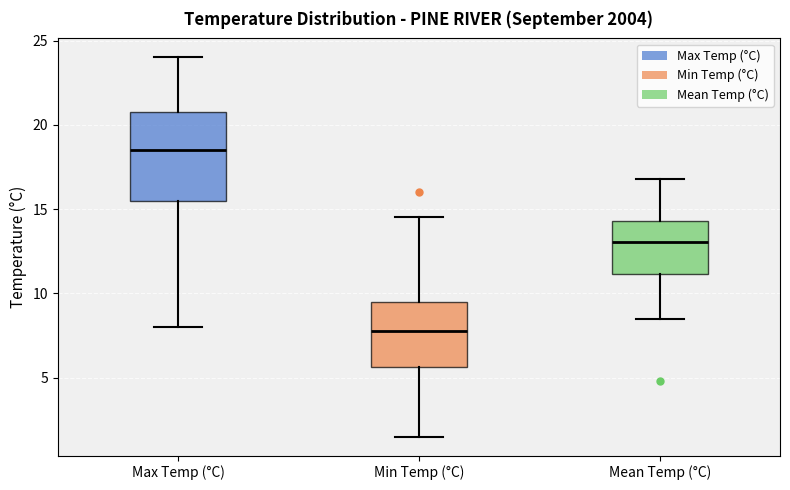

Which box has the lowest median line?

Min Temp (°C)